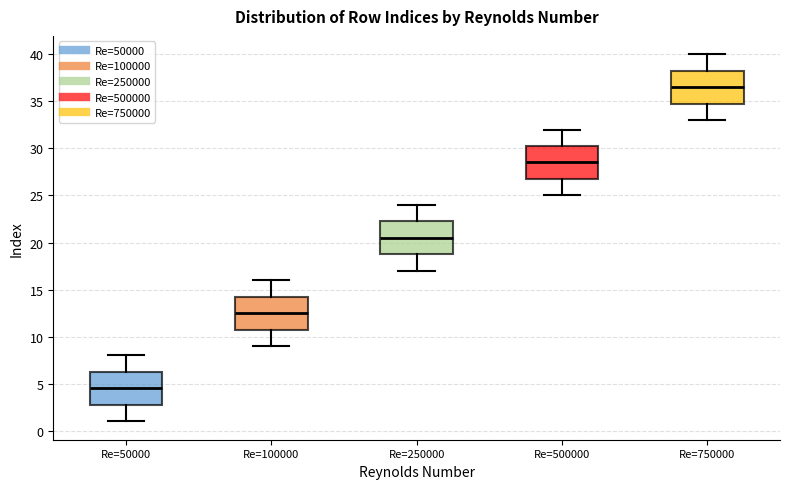

Where is the upper edge of the box for Re=100000 on the y-axis? The values are not printed on the chart, so give them approximately, as read against the axis.

14.5